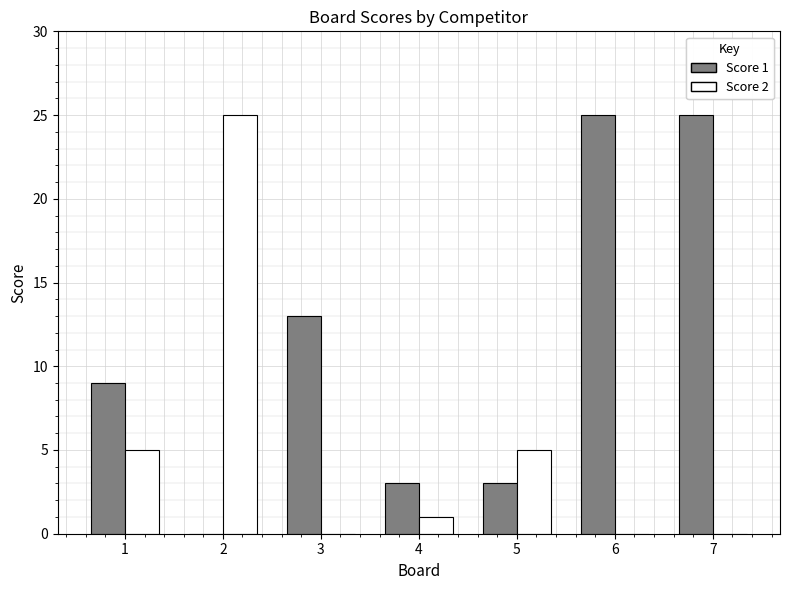

What is the maximum value for Score 1?

25